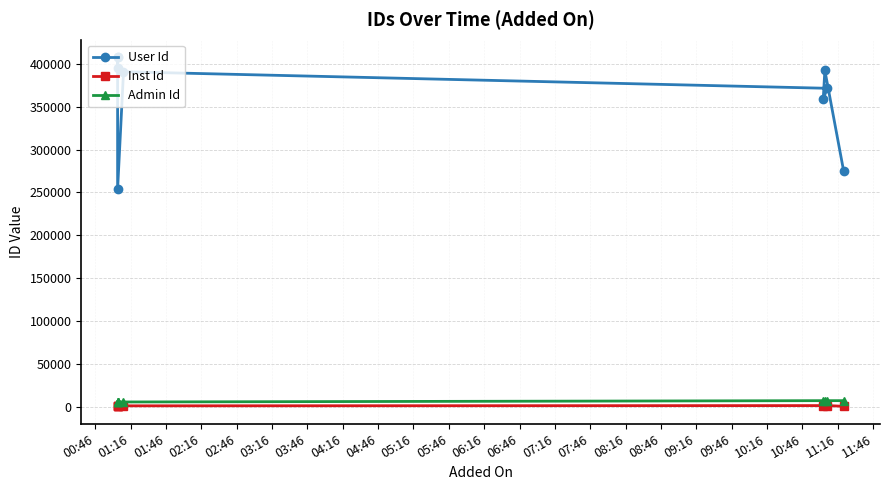

True or false: Admin Id has more than 2 interior local peaks.

False